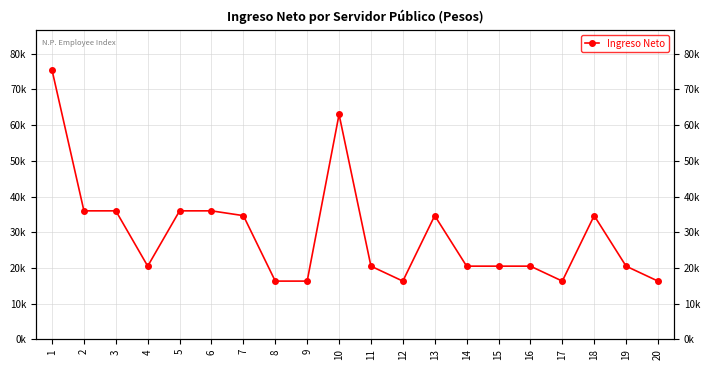

How many points are higher than both their immediate neighbors (excluding endpoints)?

3